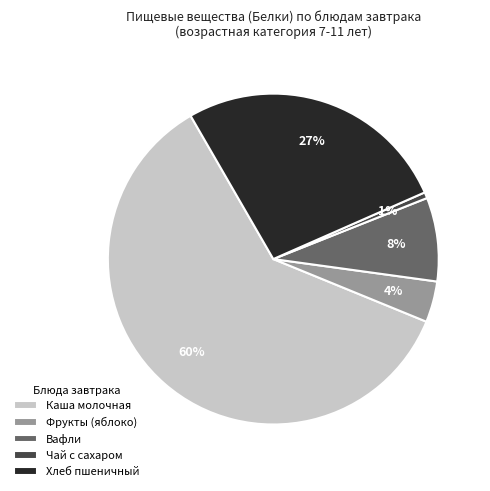

How many segments does this pie chart have?

5